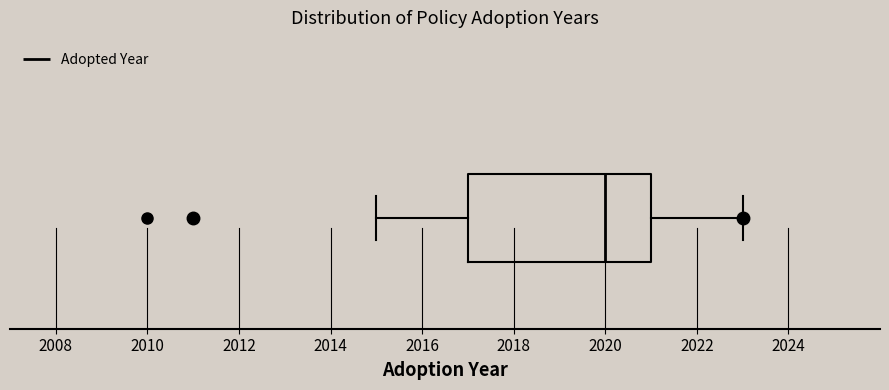

Where is the left edge of the box on the x-axis? The values are not printed on the chart, so give them approximately, as read against the axis.

2017